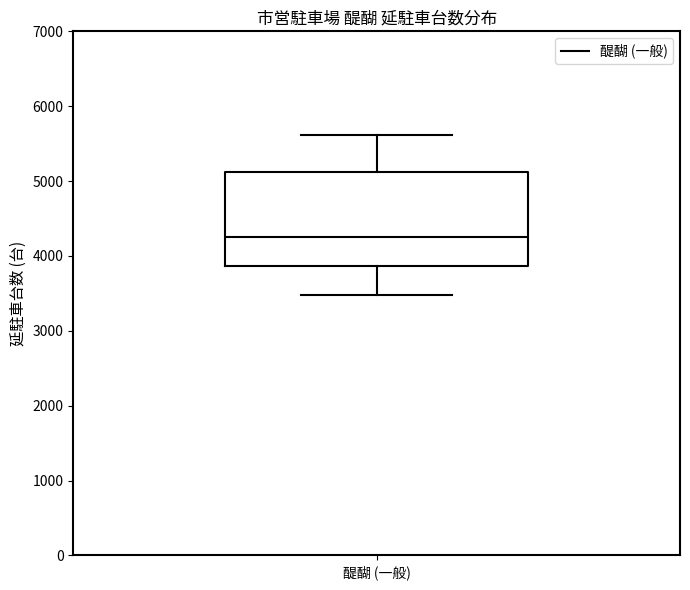

Where is the lower edge of the box for 醍醐 (一般) on the y-axis? The values are not printed on the chart, so give them approximately, as read against the axis.

3900